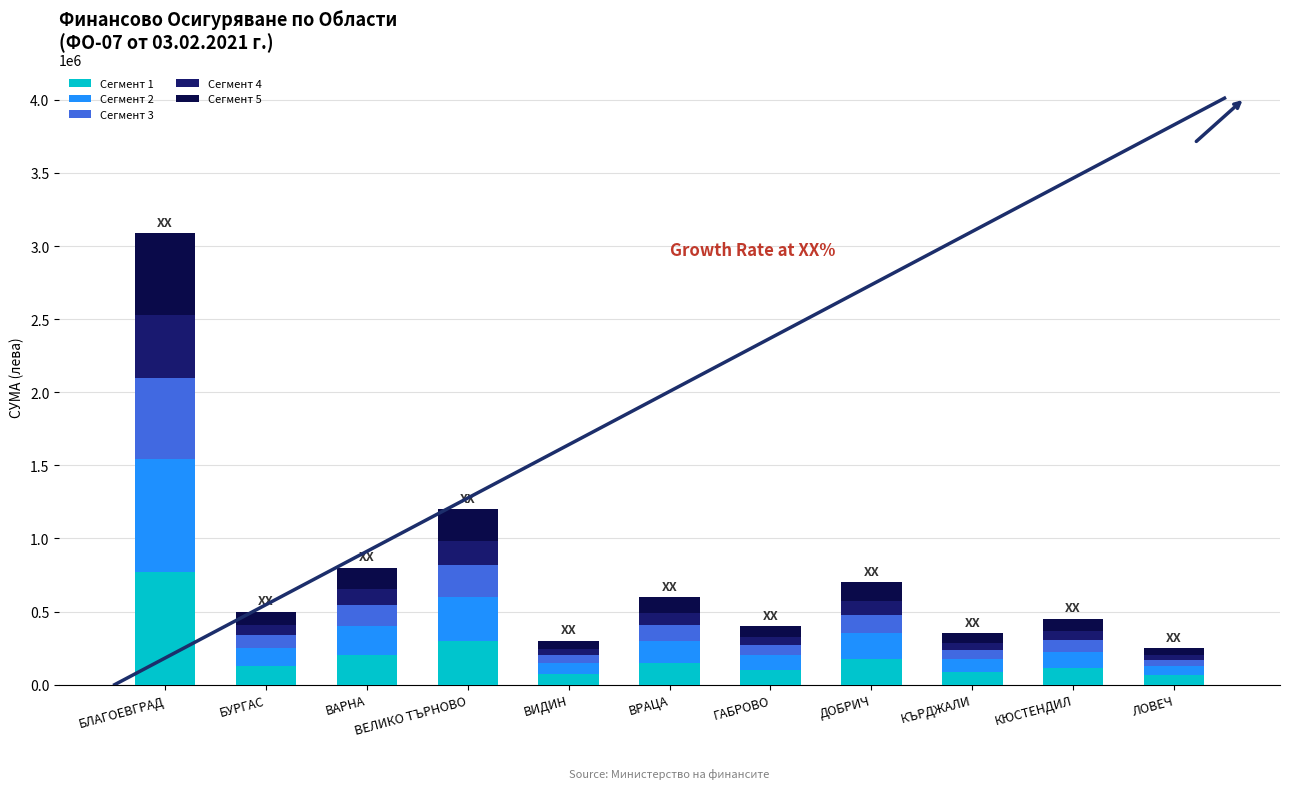

Rank the series at ДОБРИЧ from highest to lowest value.

Сегмент 1, Сегмент 2, Сегмент 3, Сегмент 5, Сегмент 4